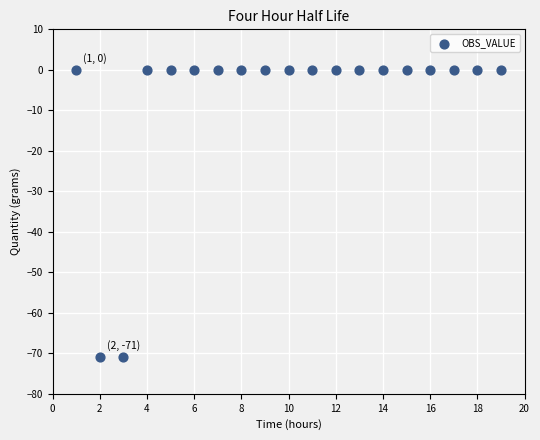

What is the range of Y values (max minus min)?

71